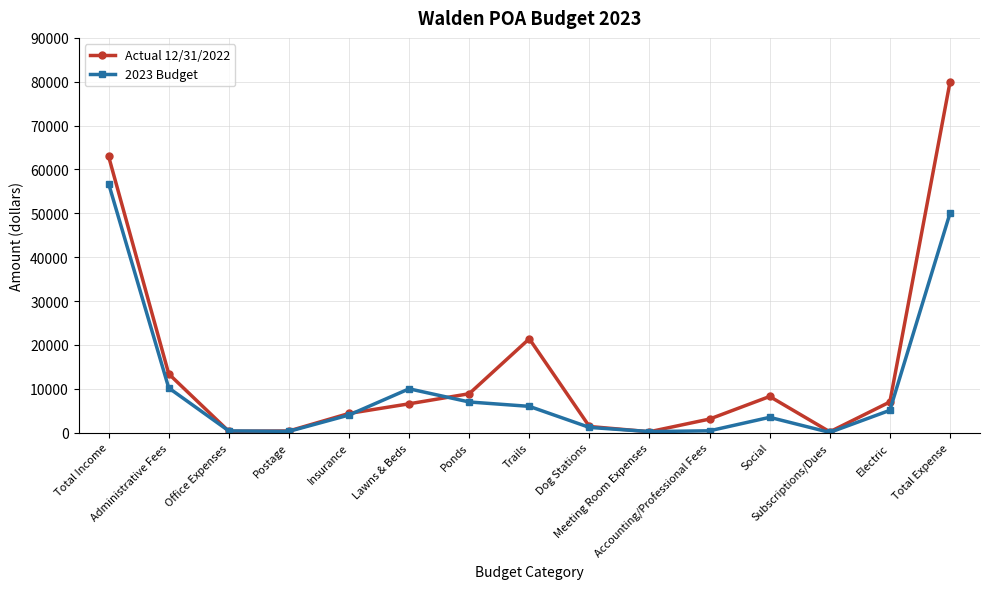

Is this an area chart (filled region under the line)?

No